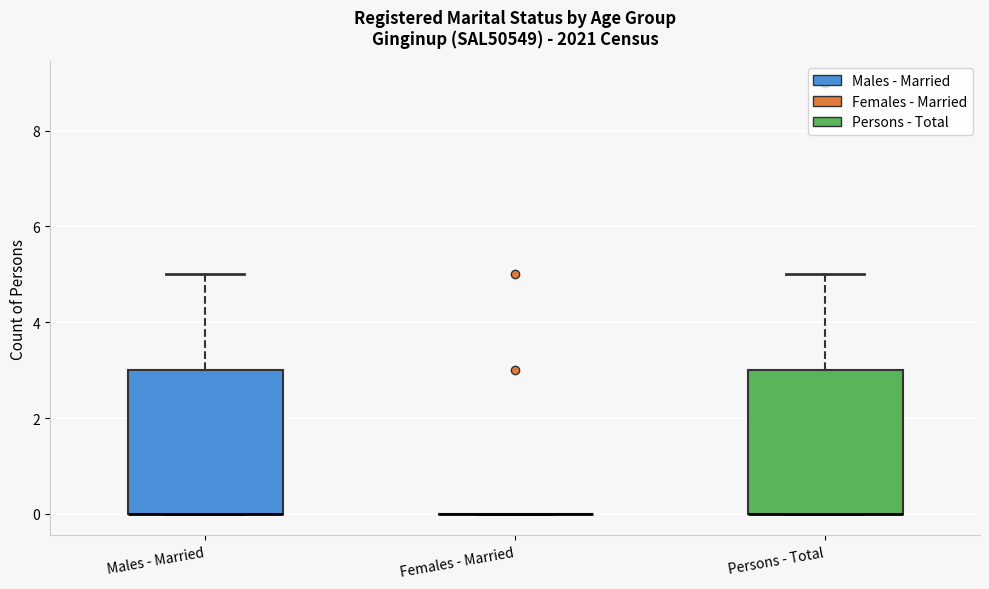

Reading left to right, transcribe this box plot: for each box, give where its median line is, the range the box spans, and where its two whiskers end, as read against the y-axis. The values are not printed on the chart, so give them approximately, as read against the axis.

Males - Married: median 0 (drawn on the box's lower edge), box 0 to 3, whiskers 0 to 5
Females - Married: box collapsed to a line at 0, whiskers 0 to 0
Persons - Total: median 0 (drawn on the box's lower edge), box 0 to 3, whiskers 0 to 5